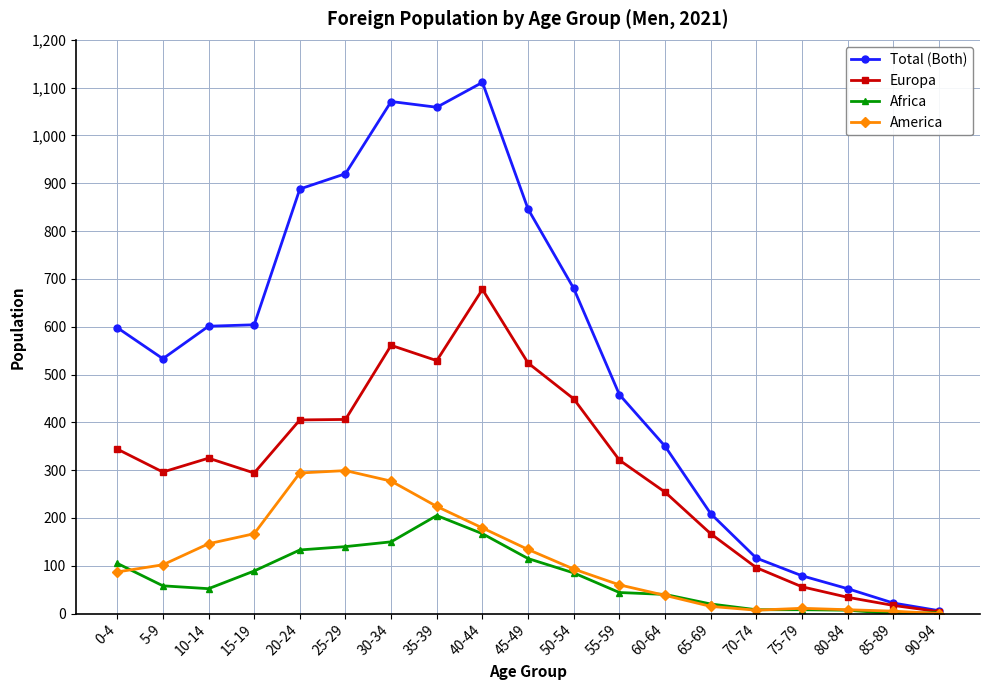

What are all the series names shown in the legend?

Total (Both), Europa, Africa, America